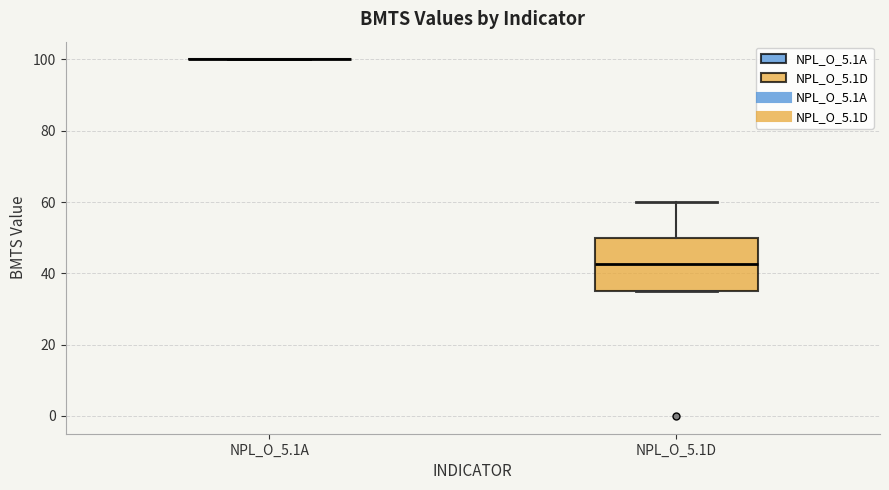

Reading left to right, transcribe this box plot: for each box, give where its median line is, the range the box spans, and where its two whiskers end, as read against the y-axis. The values are not printed on the chart, so give them approximately, as read against the axis.

NPL_O_5.1A: box collapsed to a line at 100, whiskers 100 to 100
NPL_O_5.1D: median 42, box 36 to 50, whiskers 36 to 60